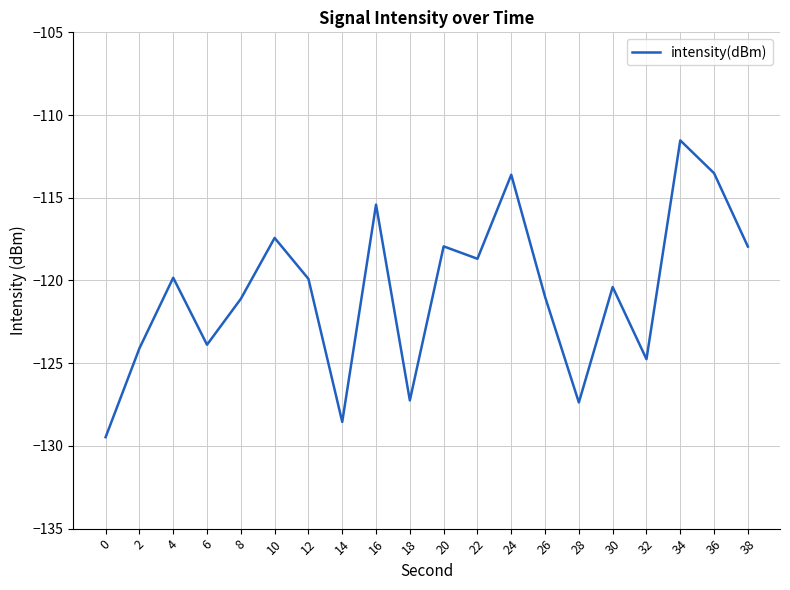

What is the change in value from 12 to 38?

+2.0